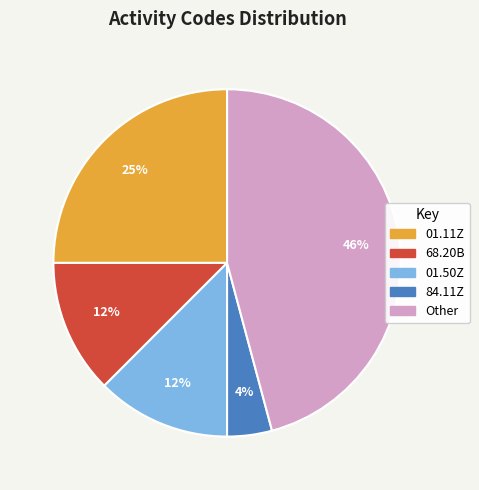

To the nearest percent, what portion does Other represent?

46%